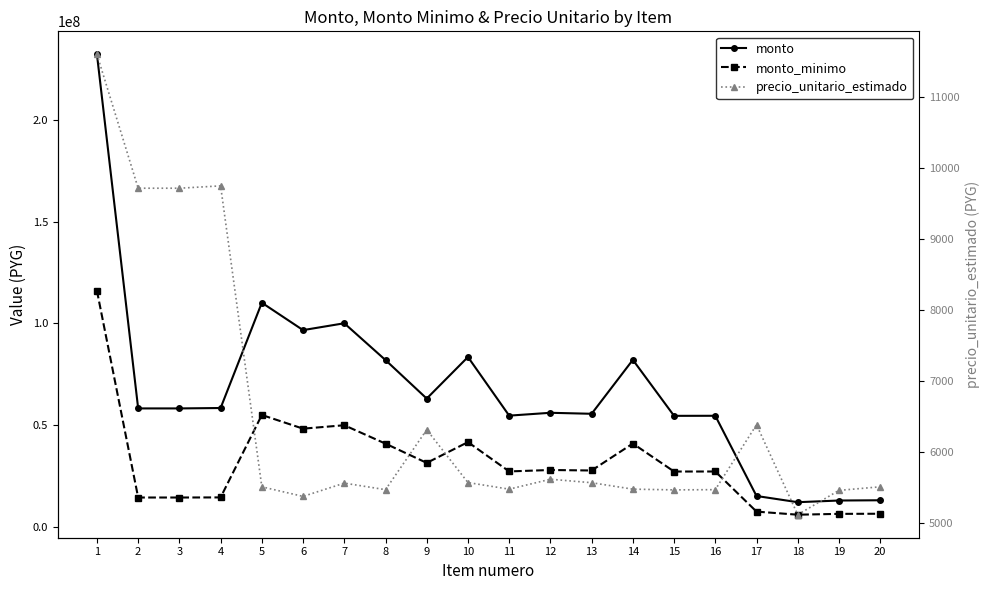

Is the value of precio_unitario_estimado at 9 greater than the value of monto_minimo at 19?

No